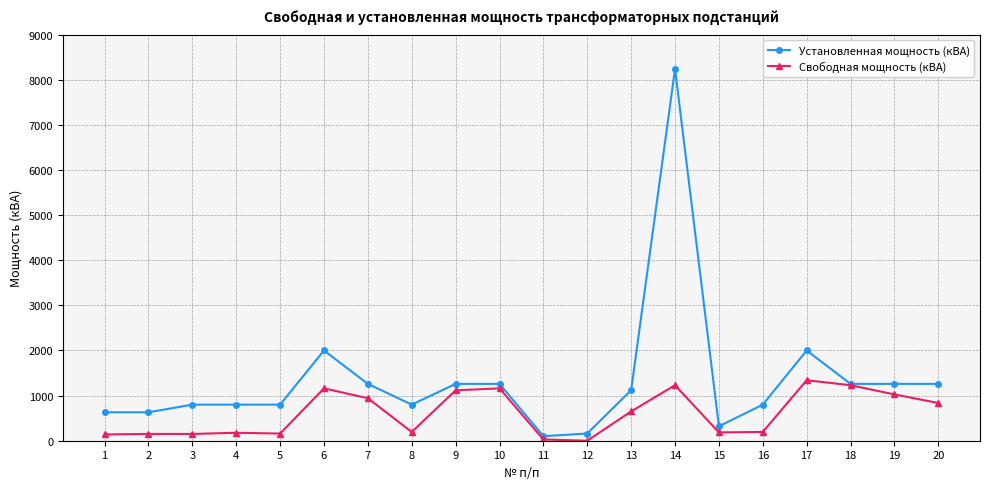

List the series in order of their overall mean, highest first.

Установленная мощность (кВА), Свободная мощность (кВА)